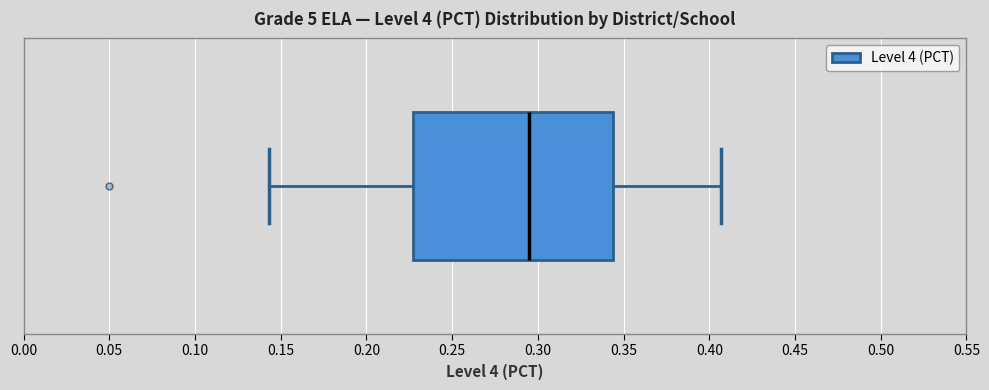

Where is the left edge of the box on the x-axis? The values are not printed on the chart, so give them approximately, as read against the axis.

0.225